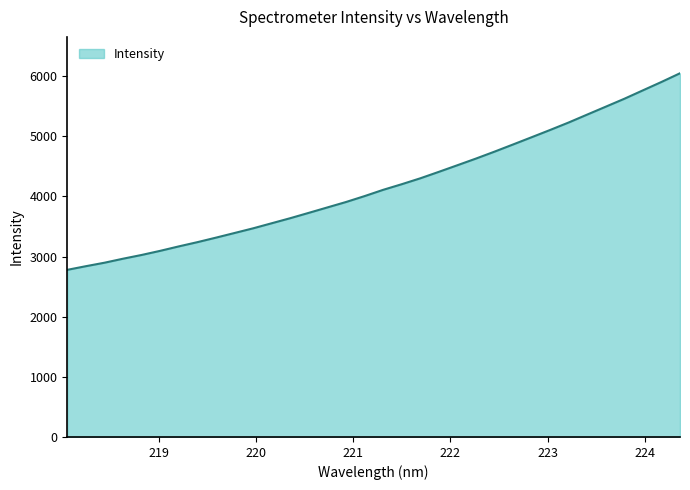

What is the maximum value shown in the chart?

6048.5